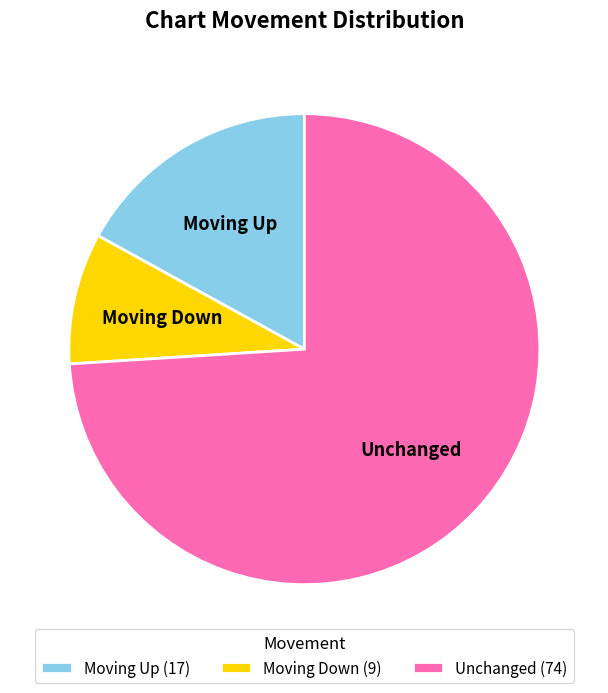

Is there any slice that represents more than half of the pie?

Yes